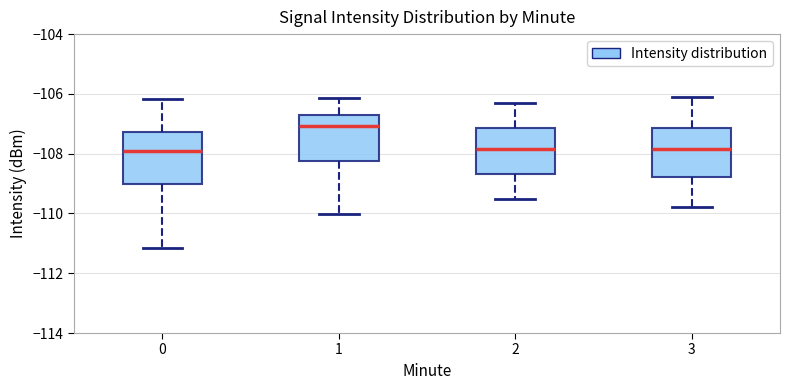

Reading left to right, read every box against the y-axis: the position of its median line, the range the box covers, and the ends of its whiskers. The values are not printed on the chart, so give them approximately, as read against the axis.

0: median -108.0, box -109.0 to -107.2, whiskers -111.2 to -106.2
1: median -107.0, box -108.2 to -106.8, whiskers -110.0 to -106.2
2: median -107.8, box -108.6 to -107.2, whiskers -109.4 to -106.2
3: median -107.8, box -108.8 to -107.2, whiskers -109.8 to -106.0